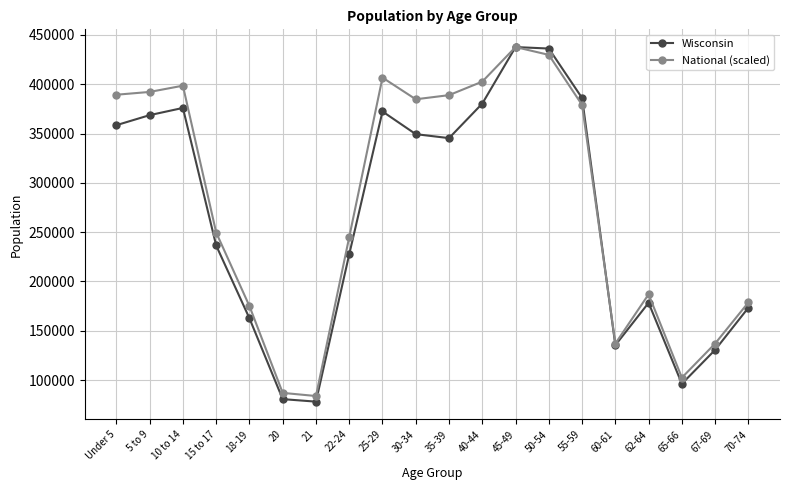

Which series changed the most between 55-59 and 65-66?

Wisconsin